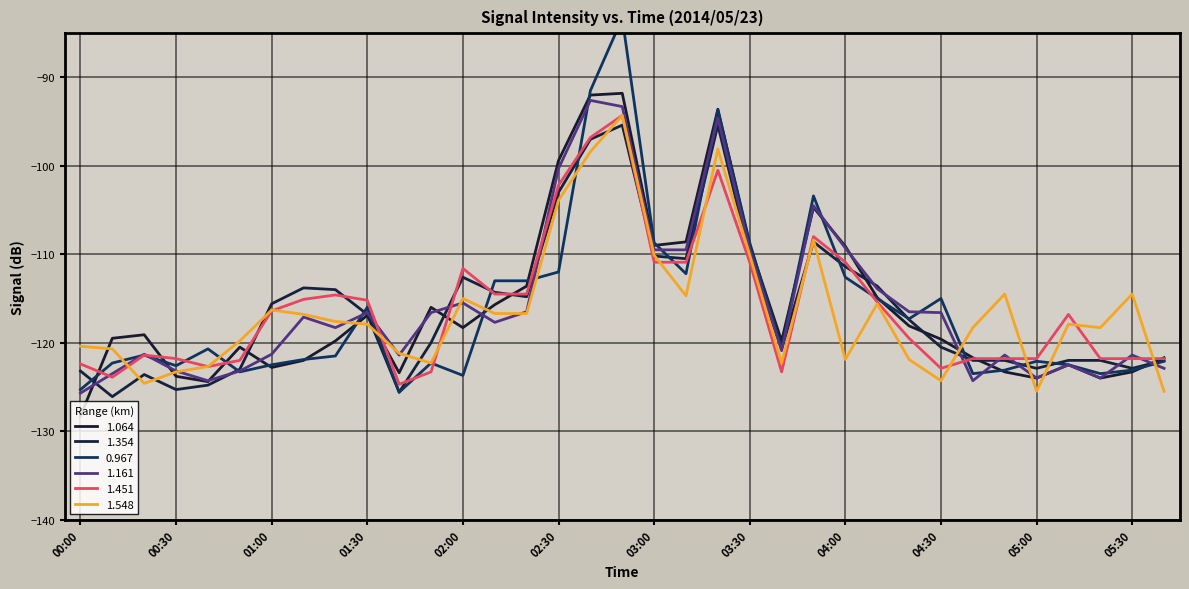

Rank the series by their maximum value, from highest to lowest.

0.967, 1.064, 1.161, 1.451, 1.548, 1.354